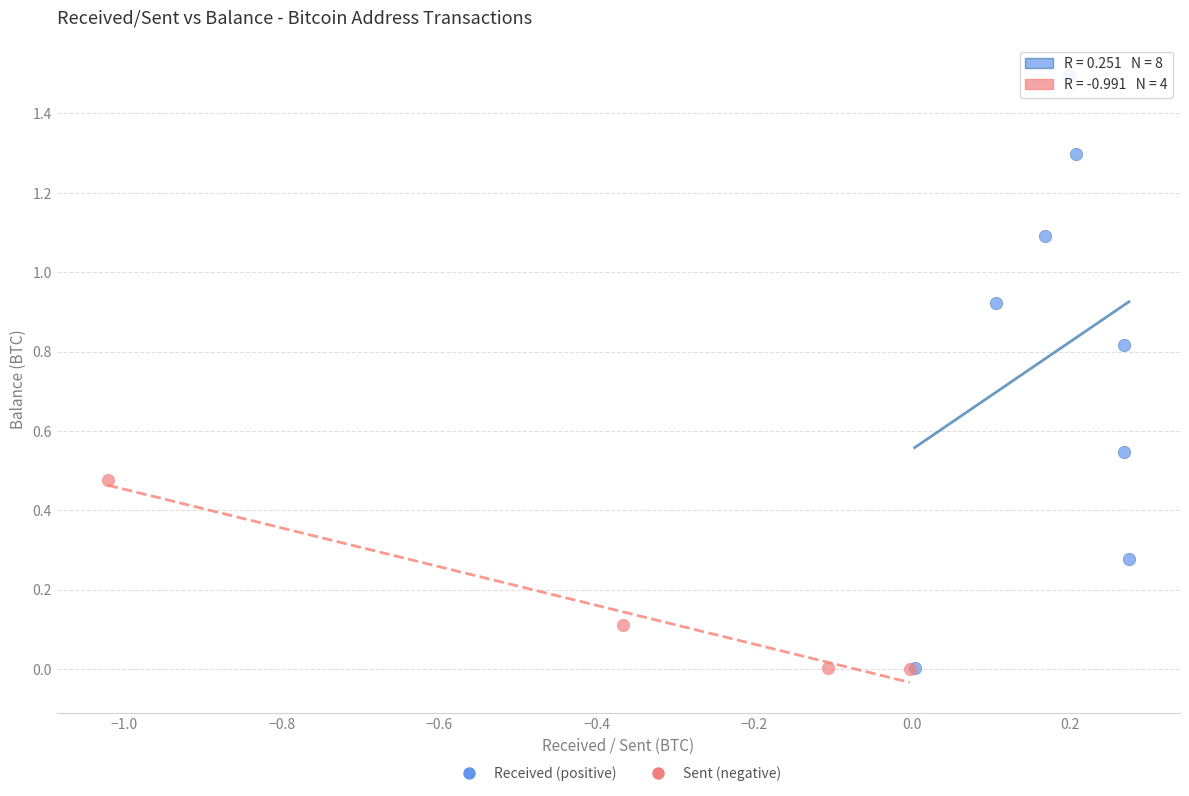

Which series has the widest spread of Y values?

Received (positive)